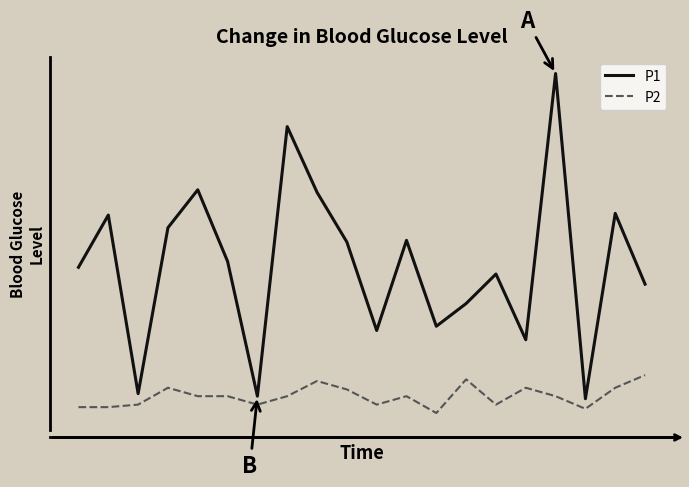

Does the chart have visible grid lines?

No